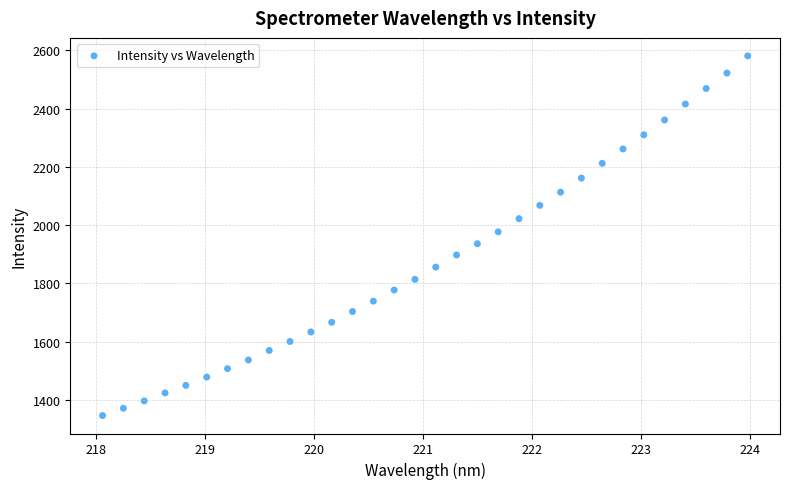

What is the range of X values (max minus min)?

5.9